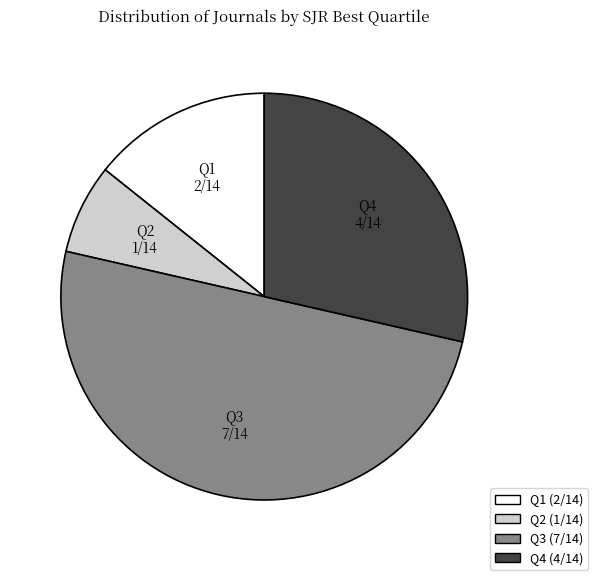

Which category has the smallest portion of the pie?

Q2